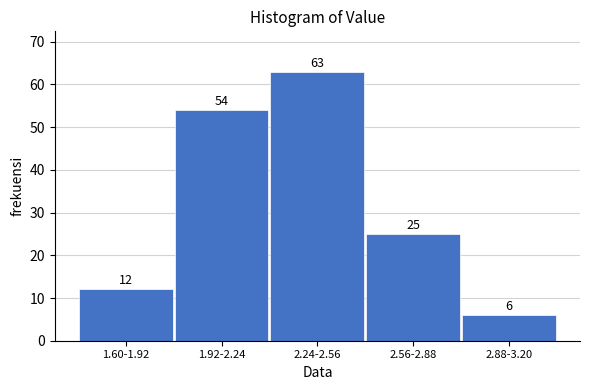

Reading left to right, transcribe all the data shown in this chart.

1.60-1.92=12	1.92-2.24=54	2.24-2.56=63	2.56-2.88=25	2.88-3.20=6